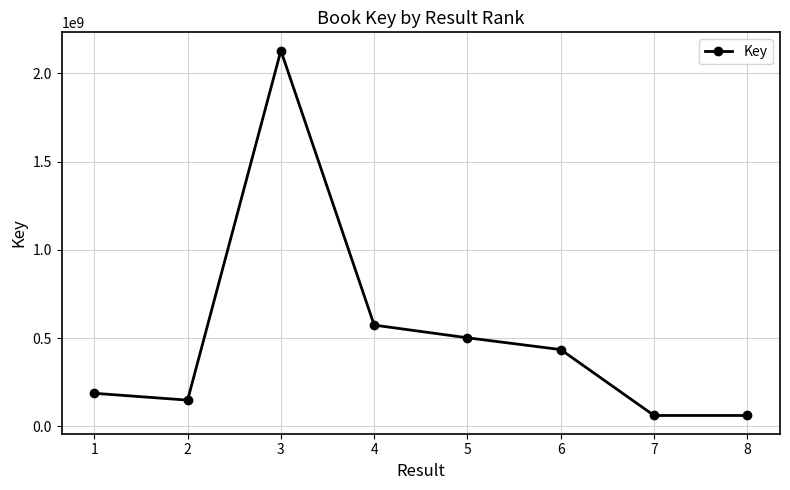

Is it true that the value at 2 is 74490022?

False